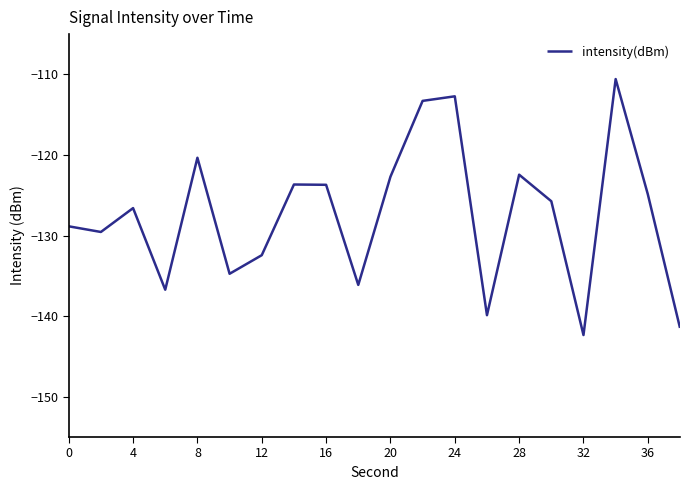

What is the greatest value displayed?

-110.6